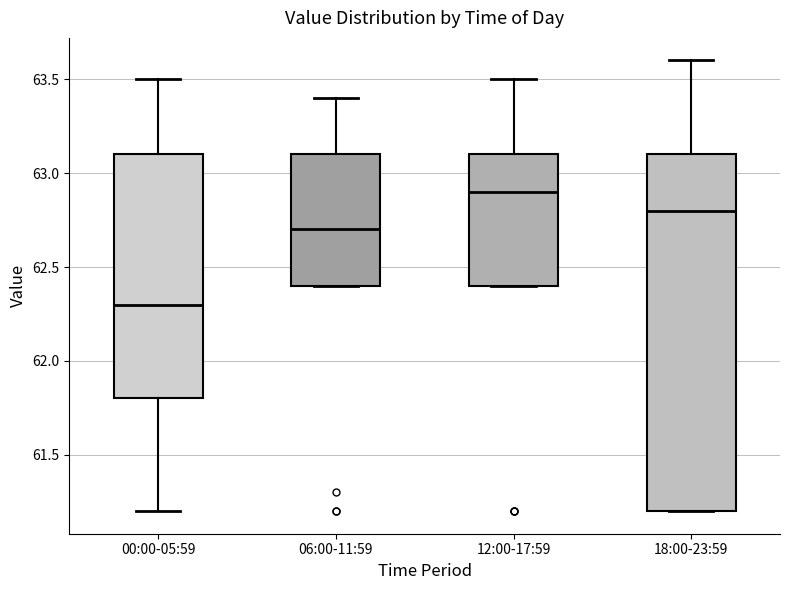

Comparing the boxes themselves (not the whiskers), which one is the tallest?

18:00-23:59